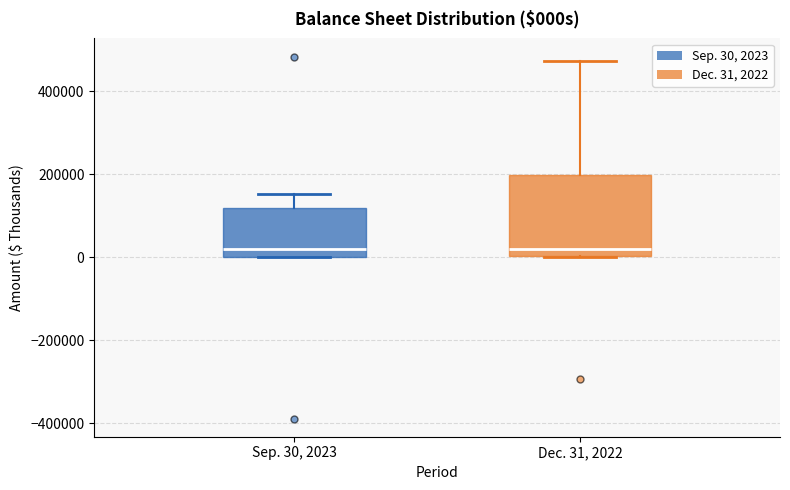

Reading left to right, read every box against the y-axis: the position of its median line, the range the box covers, and the ends of its whiskers. The values are not printed on the chart, so give them approximately, as read against the axis.

Sep. 30, 2023: median 20000, box 0 to 120000, whiskers 0 to 160000
Dec. 31, 2022: median 20000, box 0 to 200000, whiskers 0 to 480000